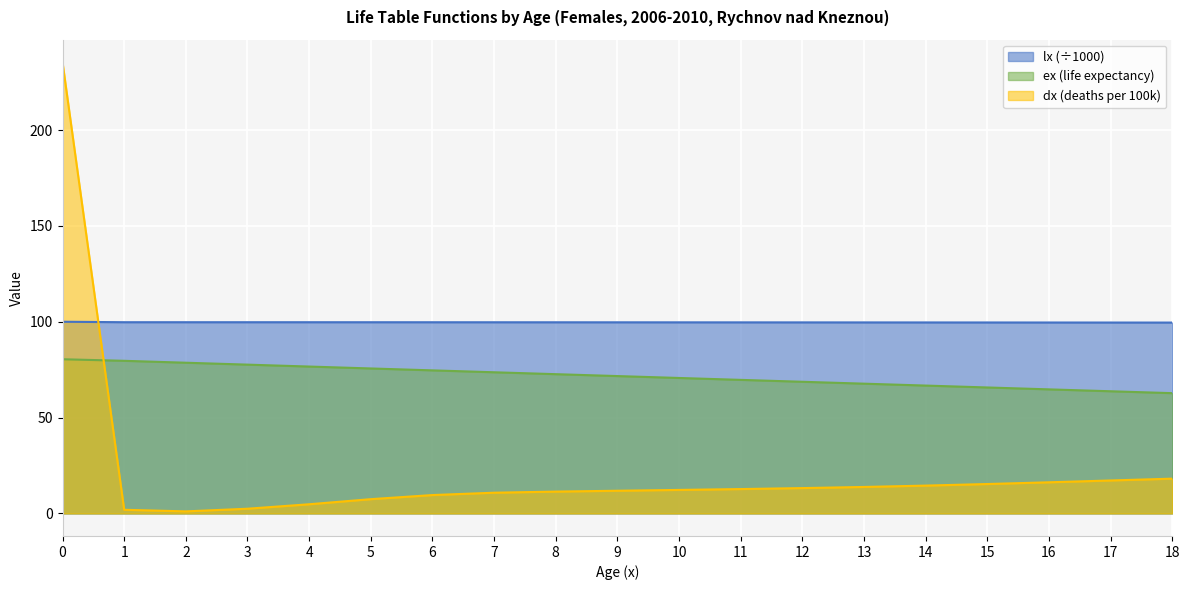

Between 10 and 15, which is larger?

10